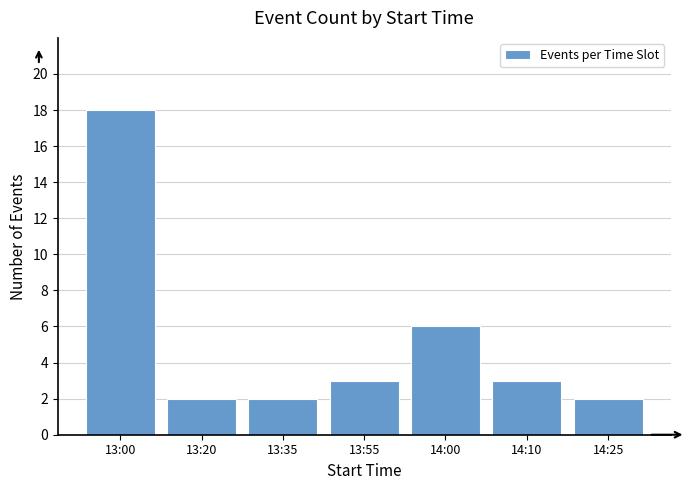

Reading right to left, list all the values displayed in this chart.

2	3	6	3	2	2	18